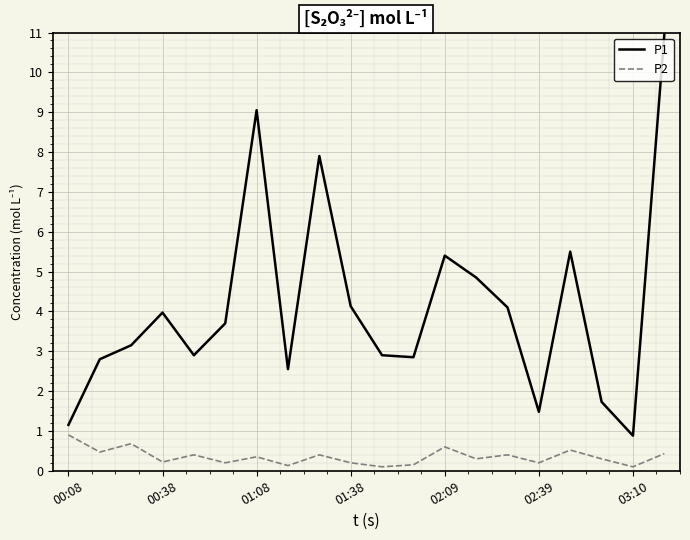

Which series has the largest total across all categories?

P1